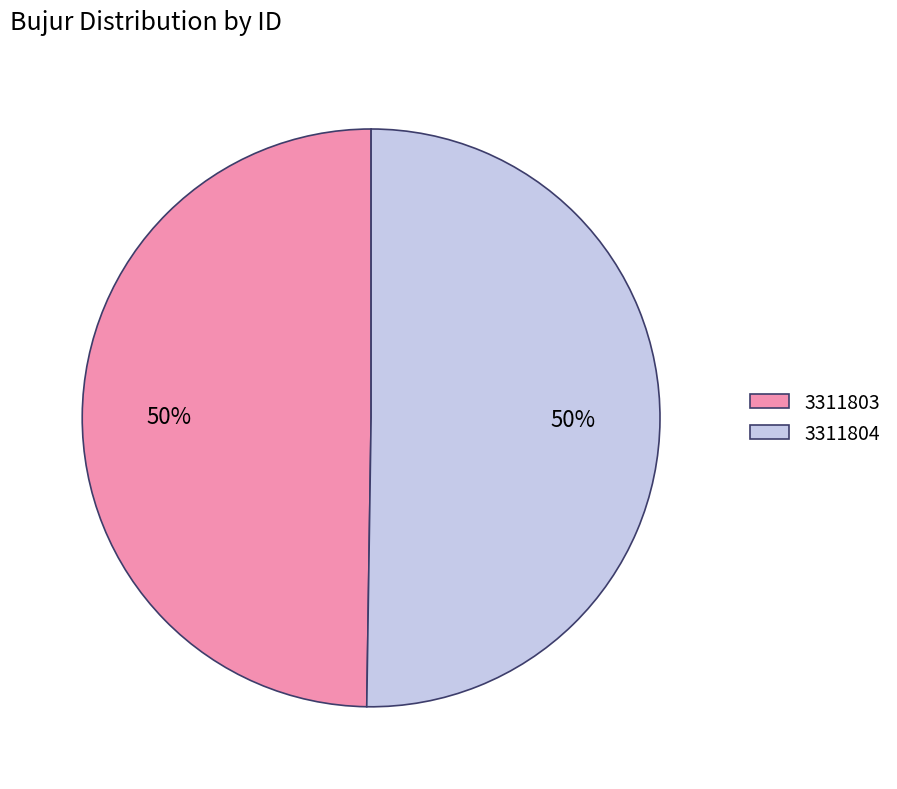

To the nearest percent, what portion does 3311804 represent?

50%